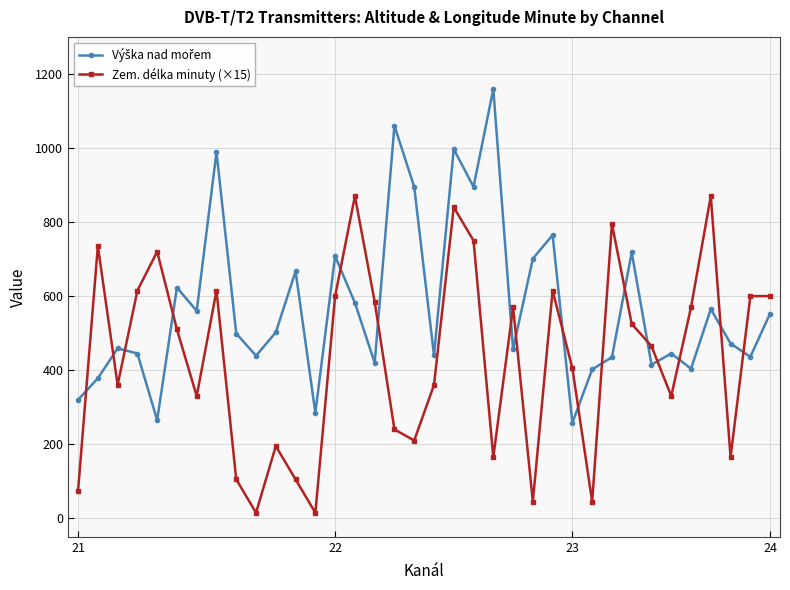

True or false: Zem. délka minuty (×15) has more than 0 points higher than both neighbors.

True